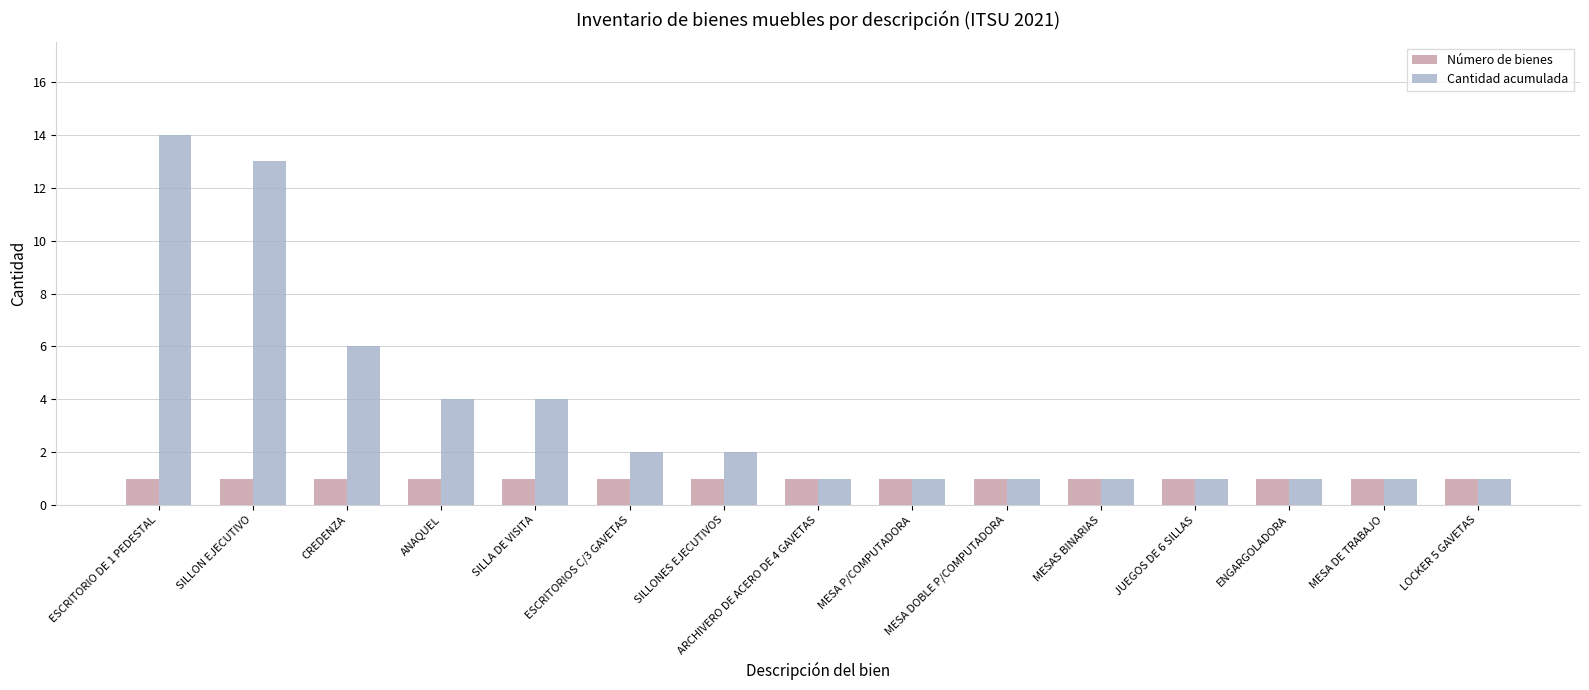

List the series in order of their peak value, lowest first.

Número de bienes, Cantidad acumulada